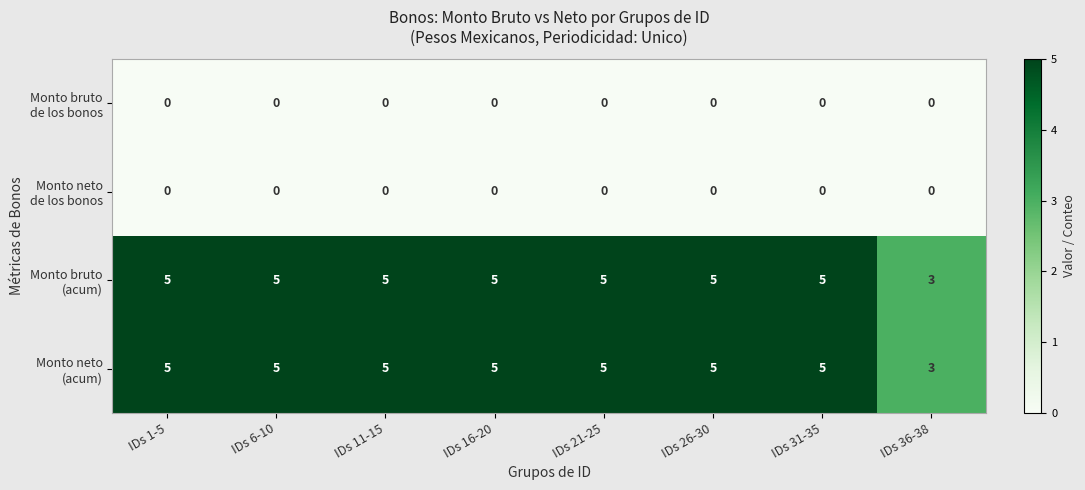

What is the difference between the highest and lowest values at IDs 21-25?

5